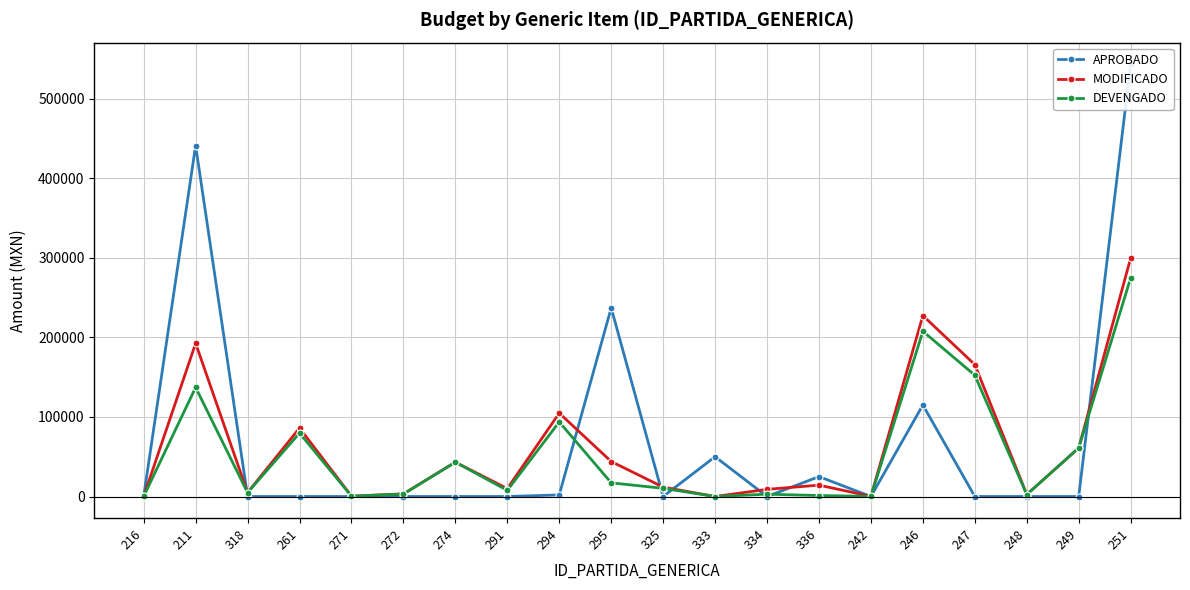

At which category does MODIFICADO reach its first local valley?

318